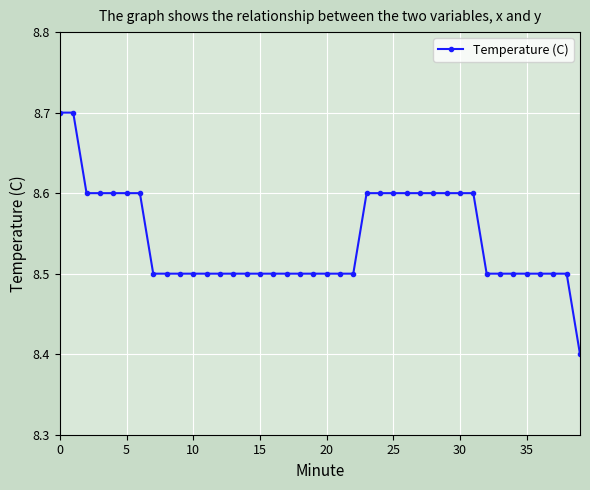

How many values are between 8 and 9?

40